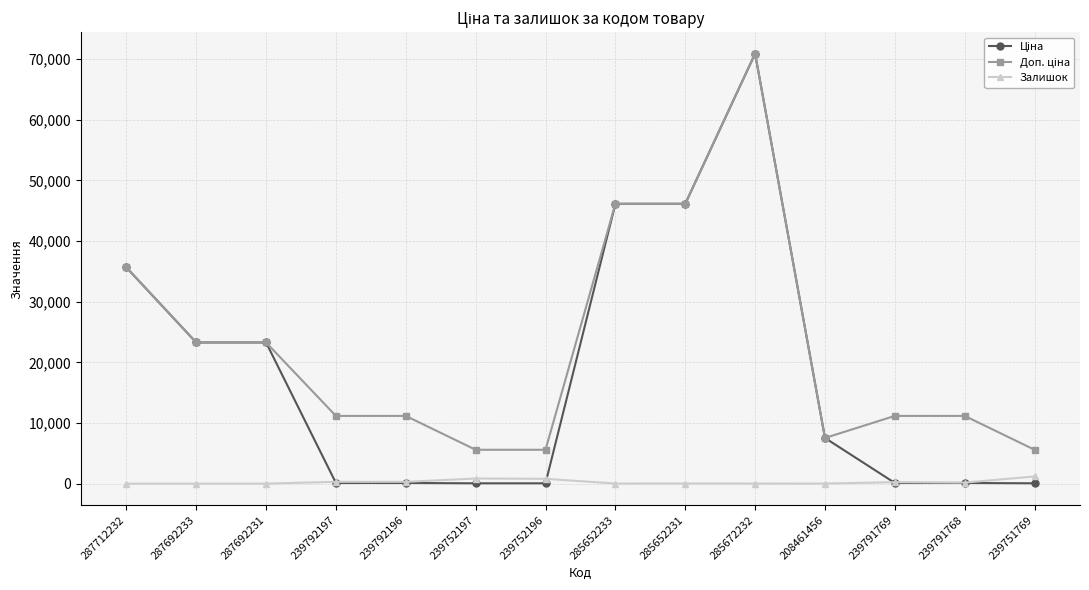

At which category does the chart reach its peak across all series?

285672232